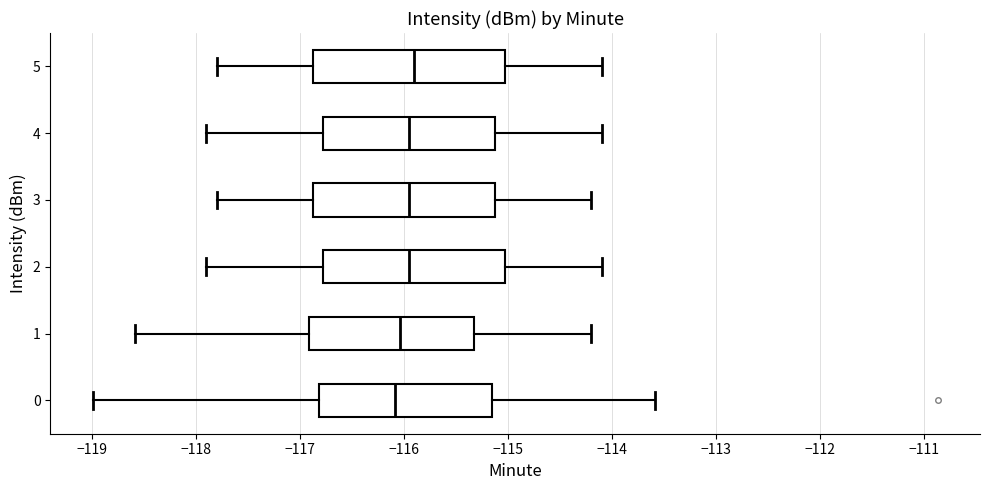

Reading bottom to top, read every box against the x-axis: the position of its median line, the range the box covers, and the ends of its whiskers. The values are not printed on the chart, so give them approximately, as read against the axis.

0: median -116.1, box -116.8 to -115.2, whiskers -119.0 to -113.6
1: median -116.0, box -116.9 to -115.3, whiskers -118.6 to -114.2
2: median -115.9, box -116.8 to -115.0, whiskers -117.9 to -114.1
3: median -115.9, box -116.9 to -115.1, whiskers -117.8 to -114.2
4: median -115.9, box -116.8 to -115.1, whiskers -117.9 to -114.1
5: median -115.9, box -116.9 to -115.0, whiskers -117.8 to -114.1